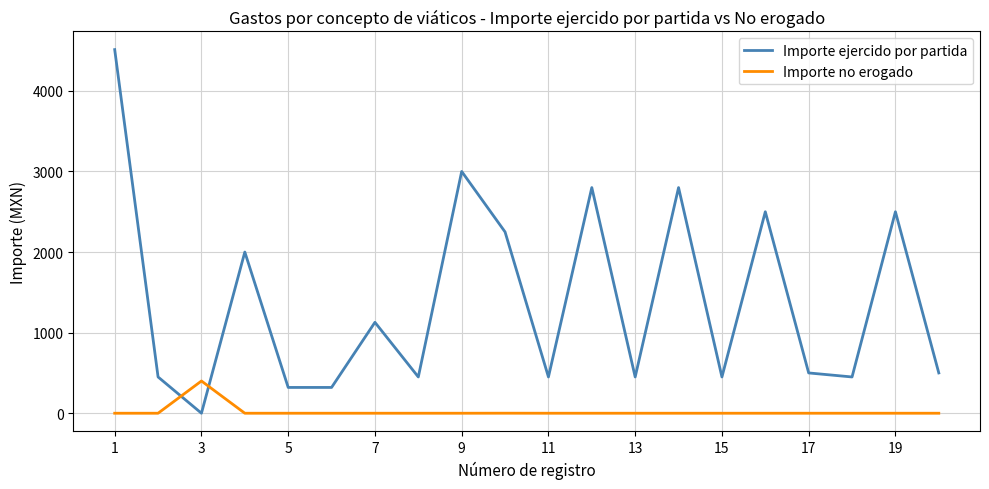

What is the highest value of the Importe ejercido por partida series?

4512.0